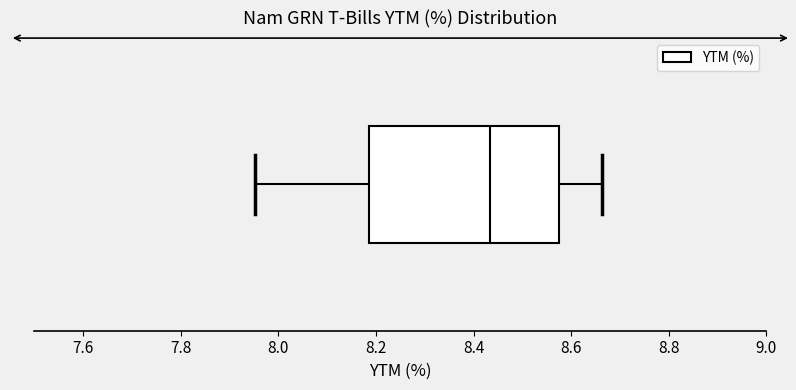

Transcribe this box plot: give where the median line is, the range the box spans, and where the two whiskers end, as read against the x-axis. The values are not printed on the chart, so give them approximately, as read against the axis.

median 8.44, box 8.18 to 8.58, whiskers 7.96 to 8.66